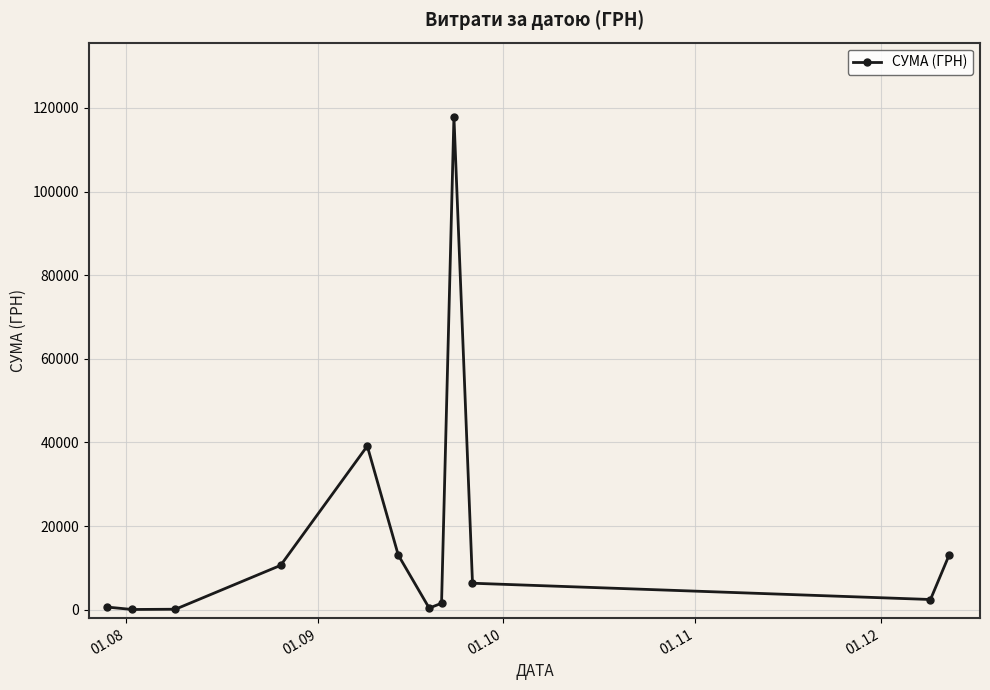

How many points are lower than both their immediate neighbors (excluding endpoints)?

3